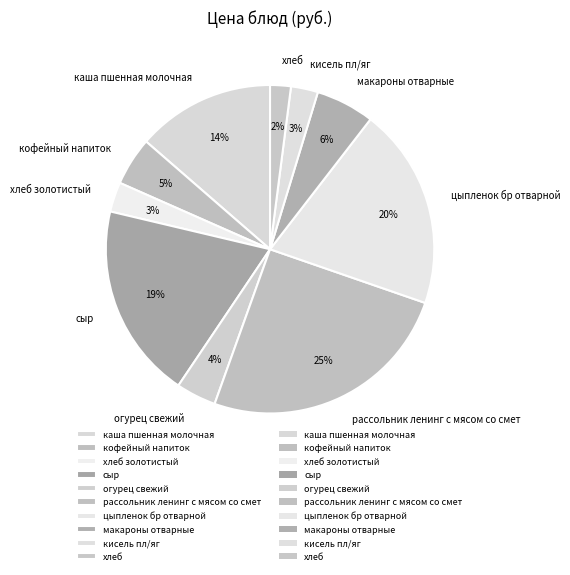

Which category has the smallest portion of the pie?

хлеб